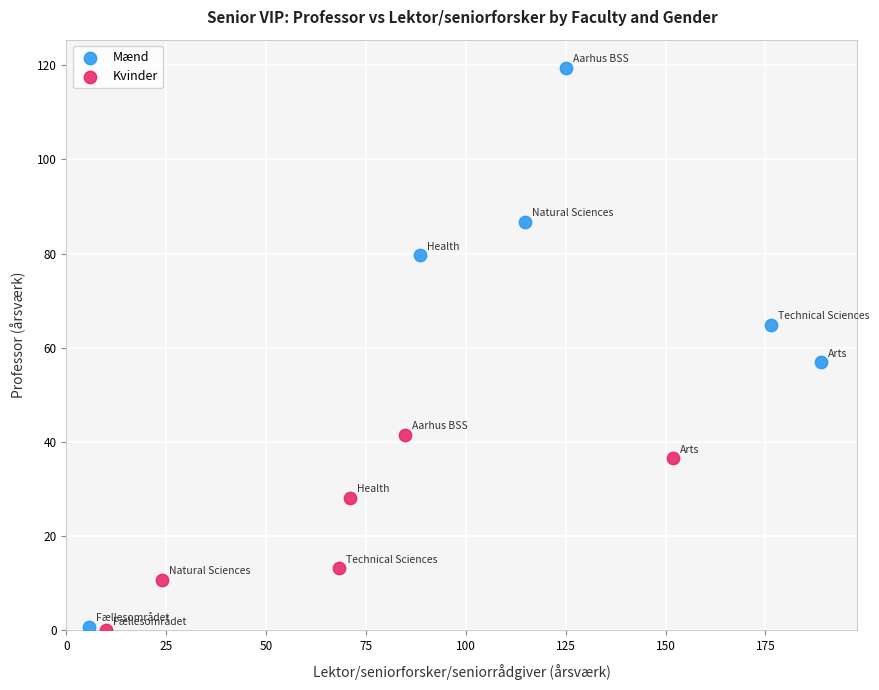

Which series has the widest spread of Y values?

Mænd